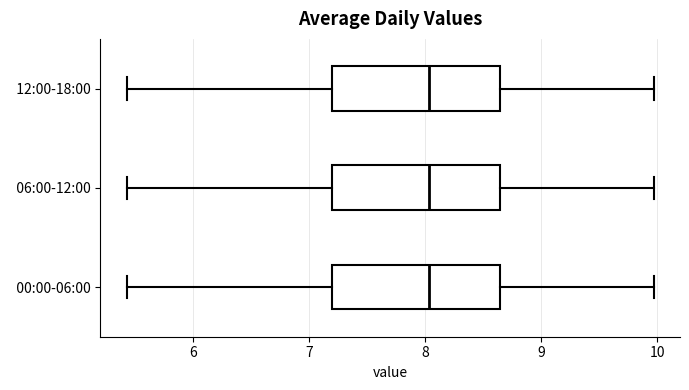

Reading bottom to top, transcribe this box plot: for each box, give where its median line is, the range the box spans, and where its two whiskers end, as read against the x-axis. The values are not printed on the chart, so give them approximately, as read against the axis.

00:00-06:00: median 8.0, box 7.2 to 8.6, whiskers 5.4 to 10.0
06:00-12:00: median 8.0, box 7.2 to 8.6, whiskers 5.4 to 10.0
12:00-18:00: median 8.0, box 7.2 to 8.6, whiskers 5.4 to 10.0